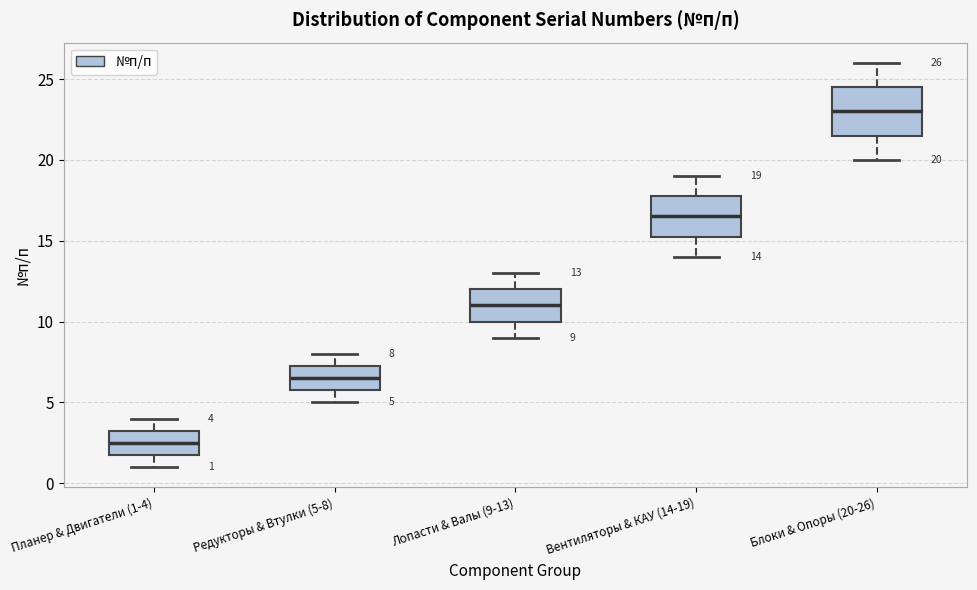

Which box has the highest median line?

Блоки & Опоры (20-26)